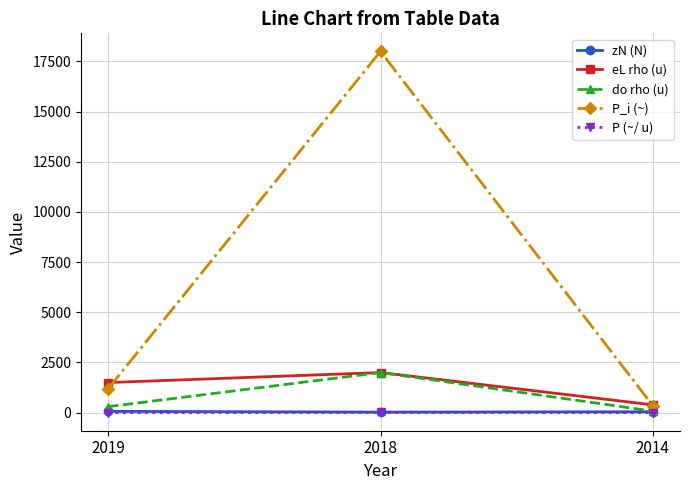

Is it true that P (~/ u) equals 0.9 at 2014?

True